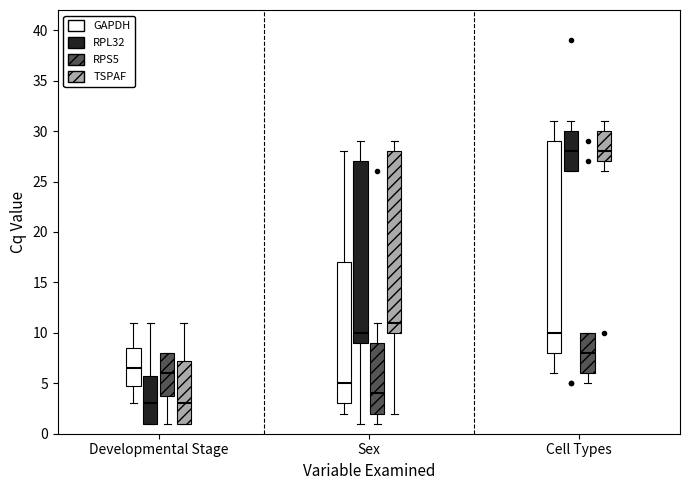

Reading left to right, transcribe this box plot: for each box, give where its median line is, the range the box spans, and where its two whiskers end, as read against the y-axis. The values are not printed on the chart, so give them approximately, as read against the axis.

Developmental Stage (GAPDH): median 6.5, box 5.0 to 8.5, whiskers 3.0 to 11.0
Developmental Stage (RPL32): median 3.0, box 1.0 to 6.0, whiskers 1.0 to 11.0
Developmental Stage (RPS5): median 6.0, box 4.0 to 8.0, whiskers 1.0 to 8.0
Developmental Stage (TSPAF): median 3.0, box 1.0 to 7.5, whiskers 1.0 to 11.0
Sex (GAPDH): median 5.0, box 3.0 to 17.0, whiskers 2.0 to 28.0
Sex (RPL32): median 10.0, box 9.0 to 27.0, whiskers 1.0 to 29.0
Sex (RPS5): median 4.0, box 2.0 to 9.0, whiskers 1.0 to 11.0
Sex (TSPAF): median 11.0, box 10.0 to 28.0, whiskers 2.0 to 29.0
Cell Types (GAPDH): median 10.0, box 8.0 to 29.0, whiskers 6.0 to 31.0
Cell Types (RPL32): median 28.0, box 26.0 to 30.0, whiskers 26.0 to 31.0
Cell Types (RPS5): median 8.0, box 6.0 to 10.0, whiskers 5.0 to 10.0
Cell Types (TSPAF): median 28.0, box 27.0 to 30.0, whiskers 26.0 to 31.0